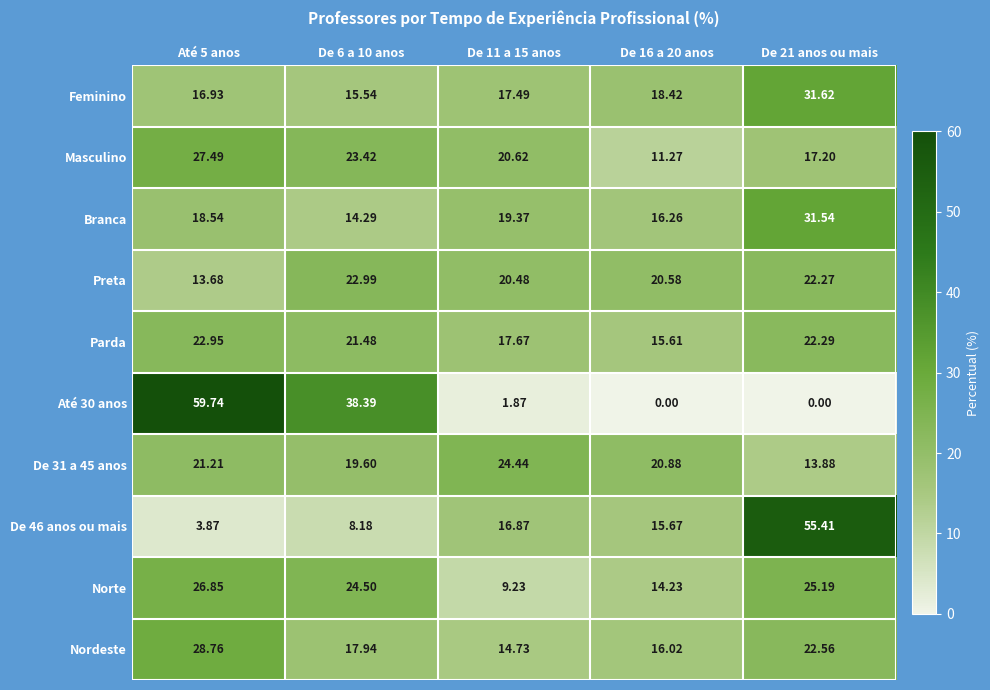

Is the value of Branca at Até 5 anos greater than the value of De 46 anos ou mais at De 16 a 20 anos?

Yes